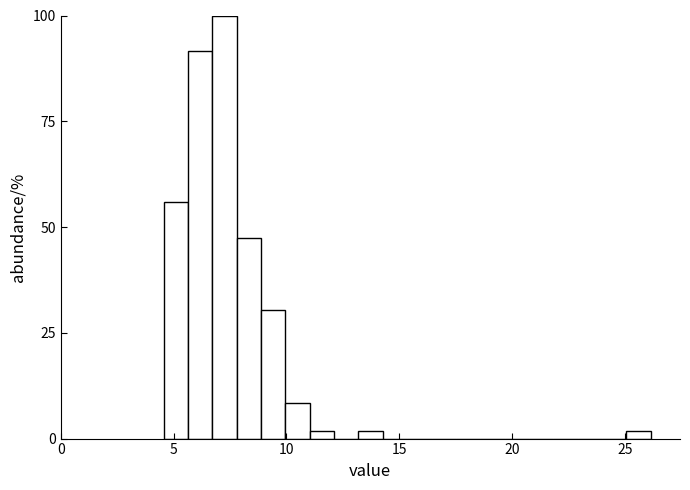

Read against the x-axis, roughly where is the centre of the tallest bar?

7.5